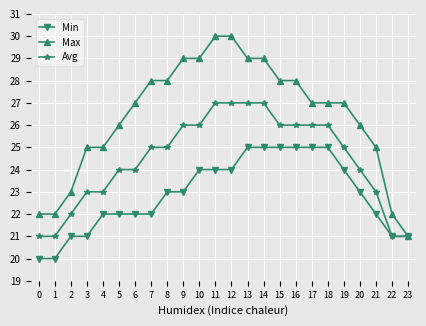

What is the approximate value of Min at 17?

25